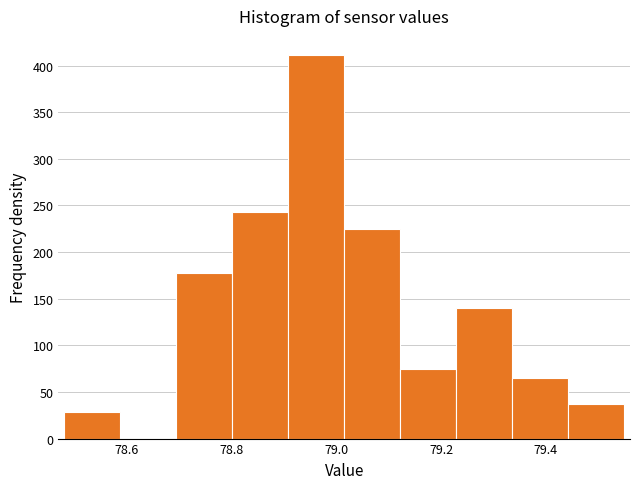

Reading left to right, list every bar in this chart as the range it spans on the x-axis followed by its height. Neither the bar edges nor the heights are printed on the chart, so give them approximately, as read against the axes.

78.48 to 78.58: 30
78.58 to 78.70: 0
78.70 to 78.80: 180
78.80 to 78.90: 245
78.90 to 79.02: 410
79.02 to 79.12: 225
79.12 to 79.22: 75
79.22 to 79.34: 140
79.34 to 79.44: 65
79.44 to 79.56: 35